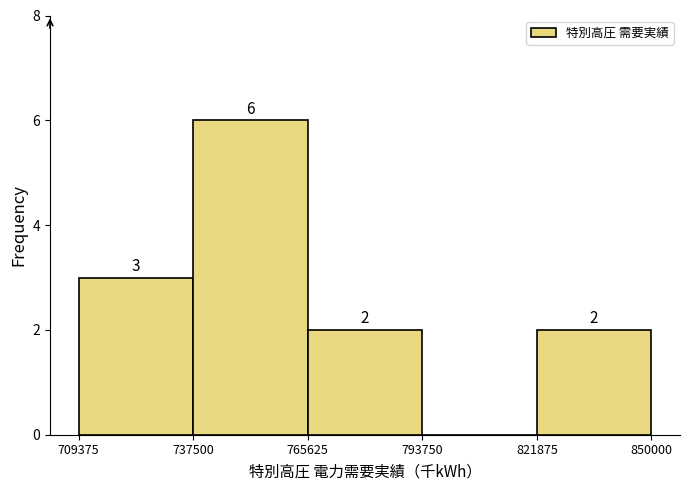

Which range on the x-axis has the tallest bar?

737500 to 765625